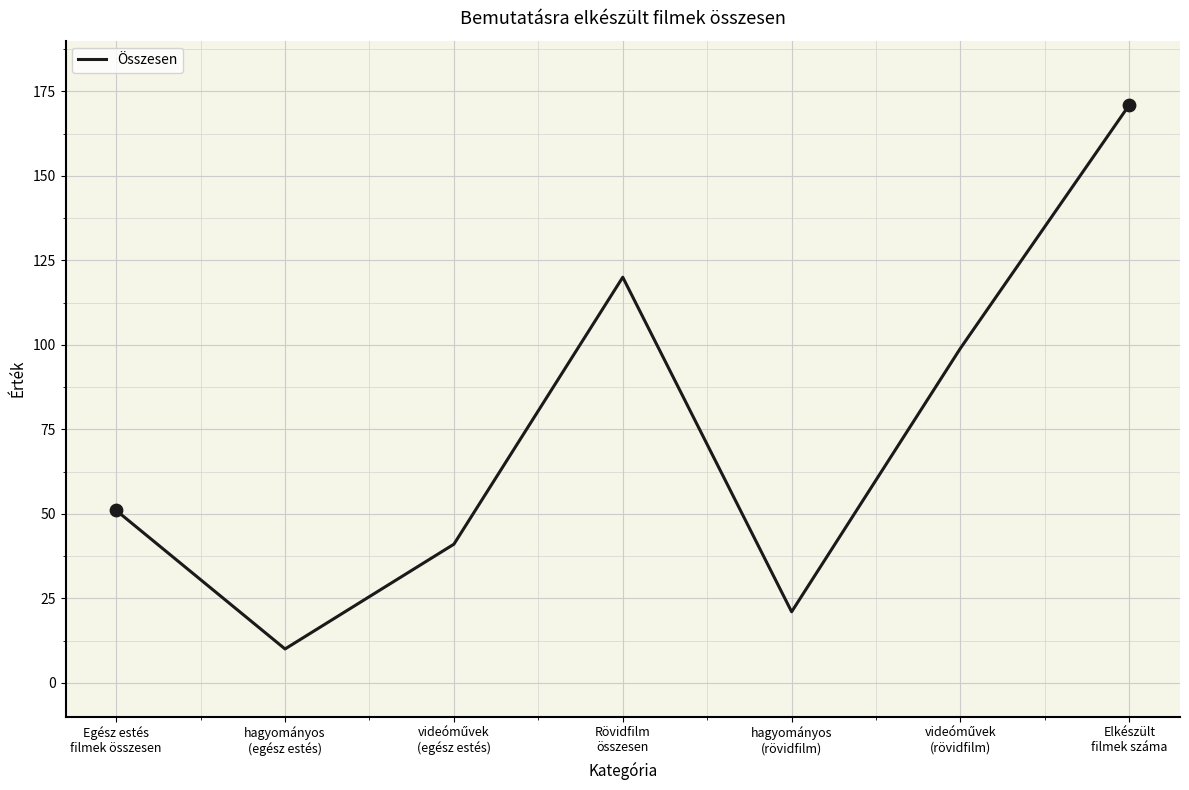

Between Rövidfilm
összesen and Egész estés
filmek összesen, which is larger?

Rövidfilm
összesen